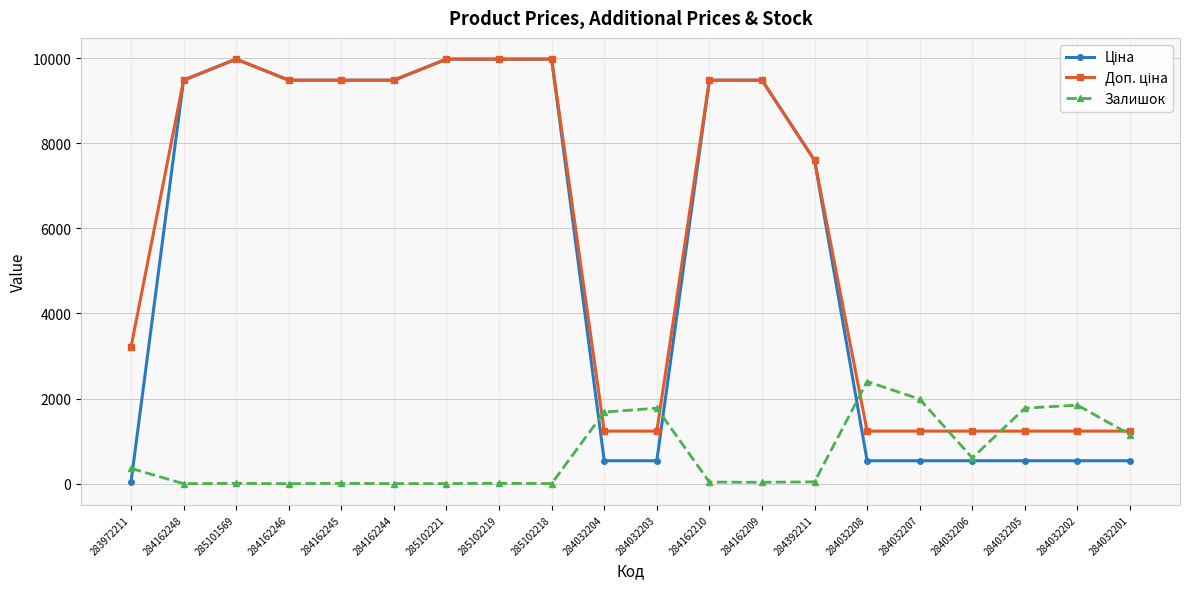

How many series are shown in this chart?

3